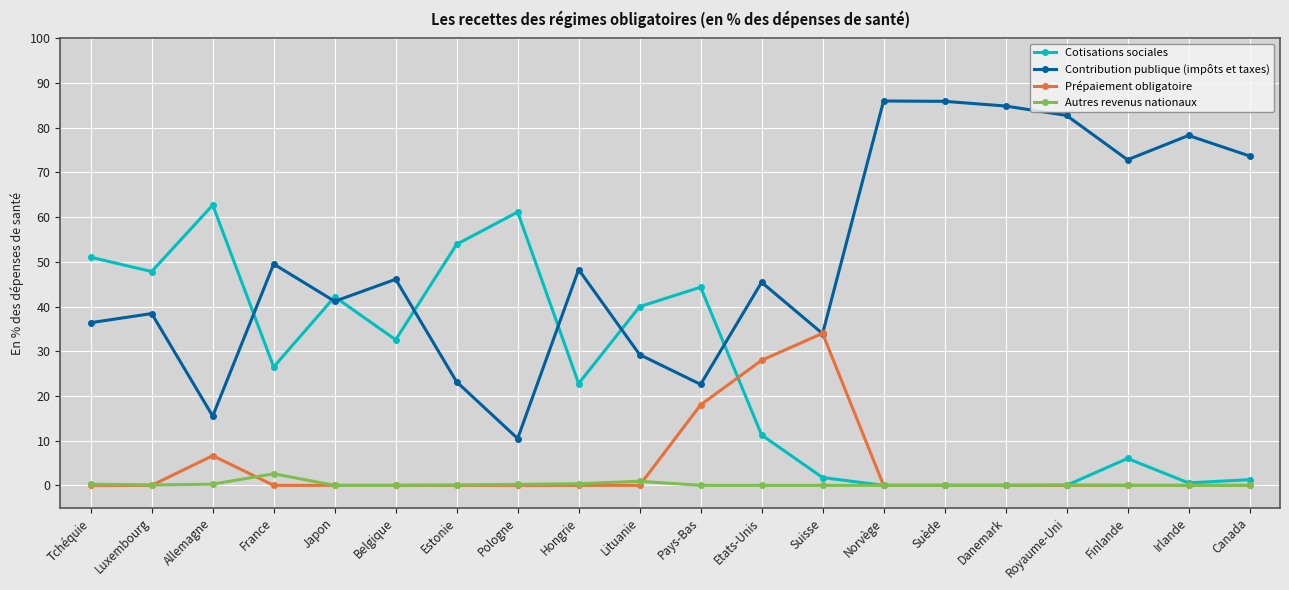

Which series has the largest range (max minus min)?

Contribution publique (impôts et taxes)